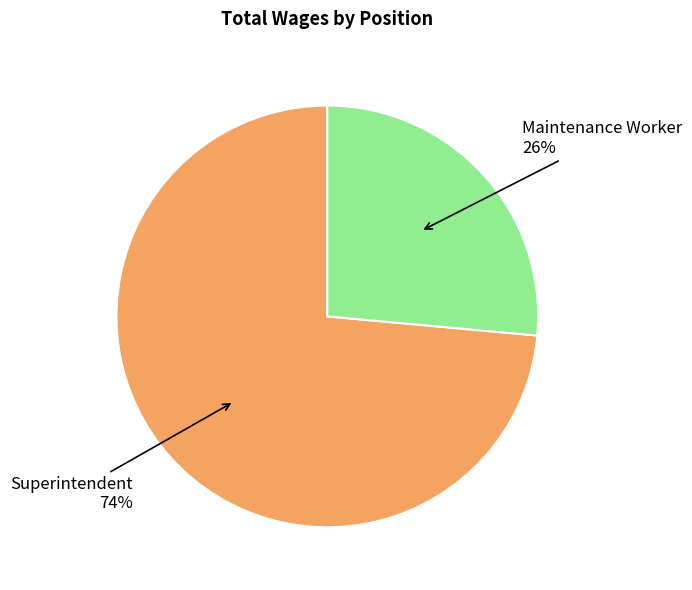

What is the smallest slice in the pie chart?

Maintenance Worker